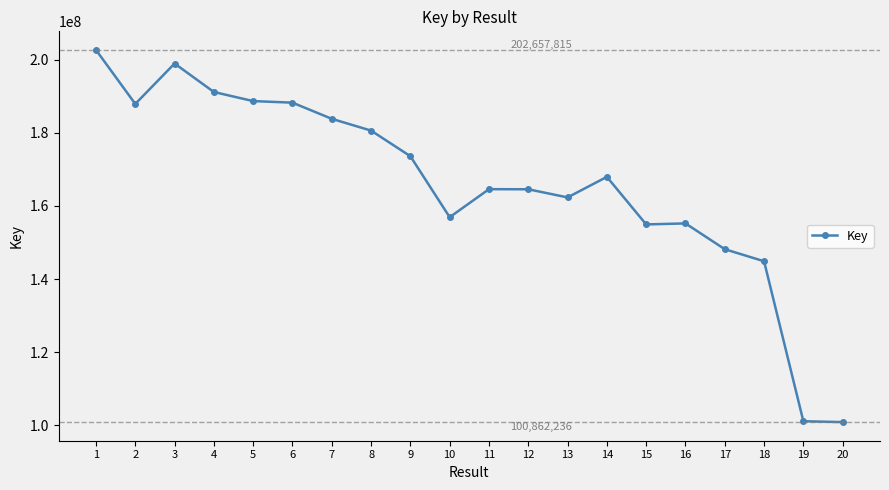

What is the sum of all values?

3316966043